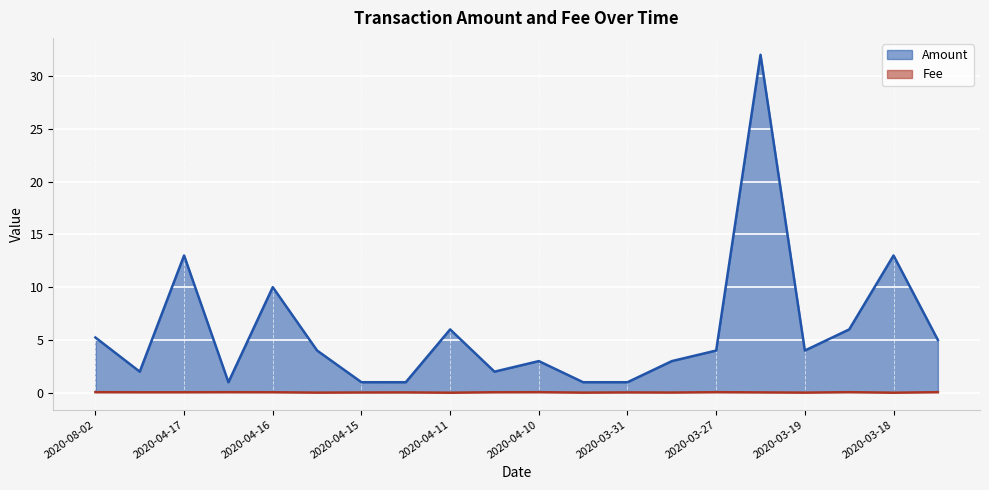

True or false: Fee and Amount cross at least once.

False